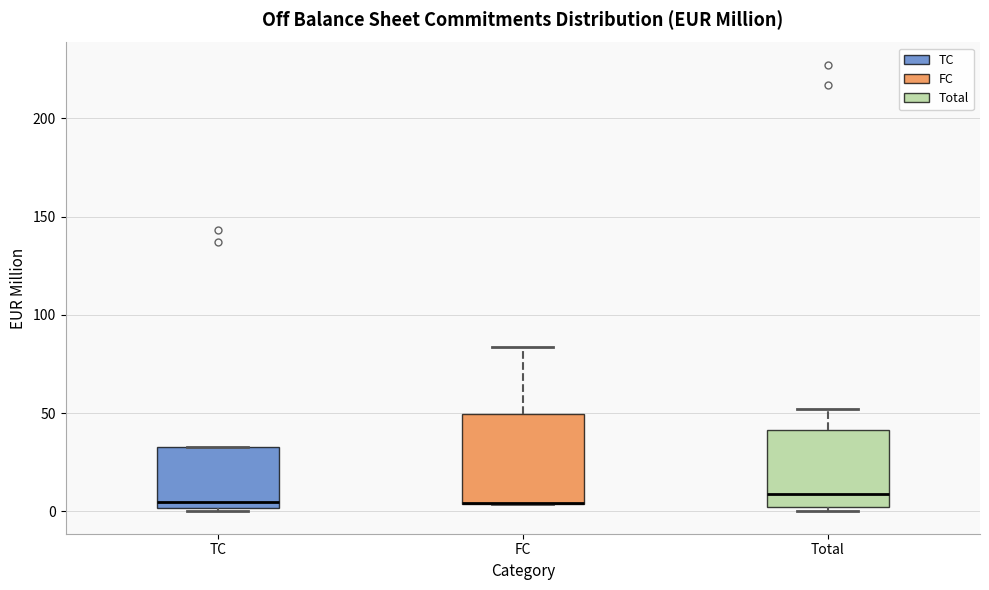

Reading left to right, read every box against the y-axis: the position of its median line, the range the box covers, and the ends of its whiskers. The values are not printed on the chart, so give them approximately, as read against the axis.

TC: median 5, box 0 to 35, whiskers 0 (just below the box's lower edge) to 35
FC: median 5 (drawn on the box's lower edge), box 5 to 50, whiskers 5 to 85
Total: median 10, box 0 to 40, whiskers 0 (just below the box's lower edge) to 50